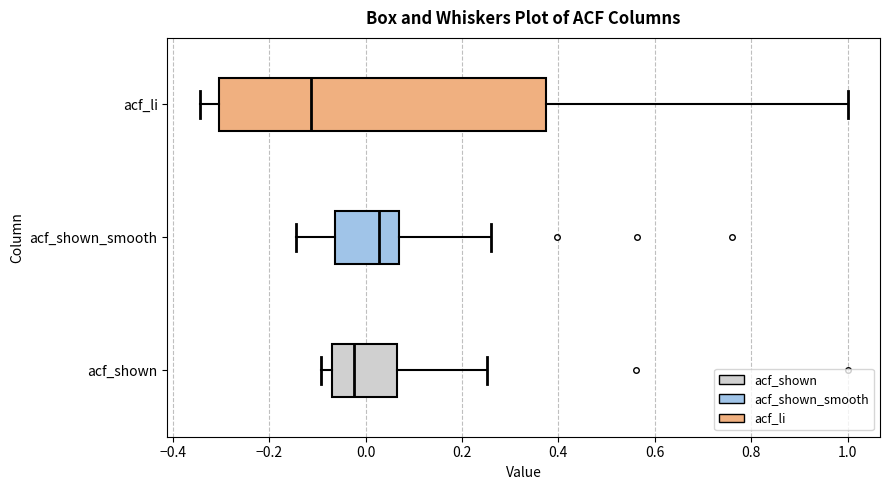

Comparing the boxes themselves (not the whiskers), which one is the widest?

acf_li